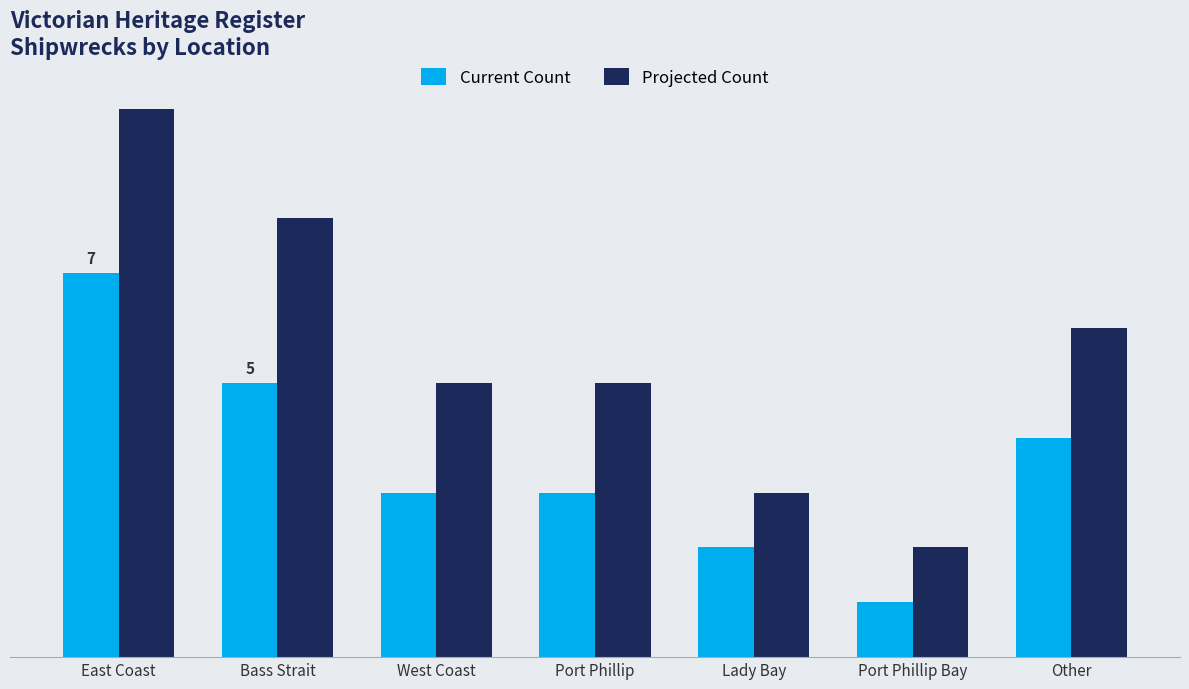

Which category has the lowest value in the Projected Count series?

Port Phillip Bay